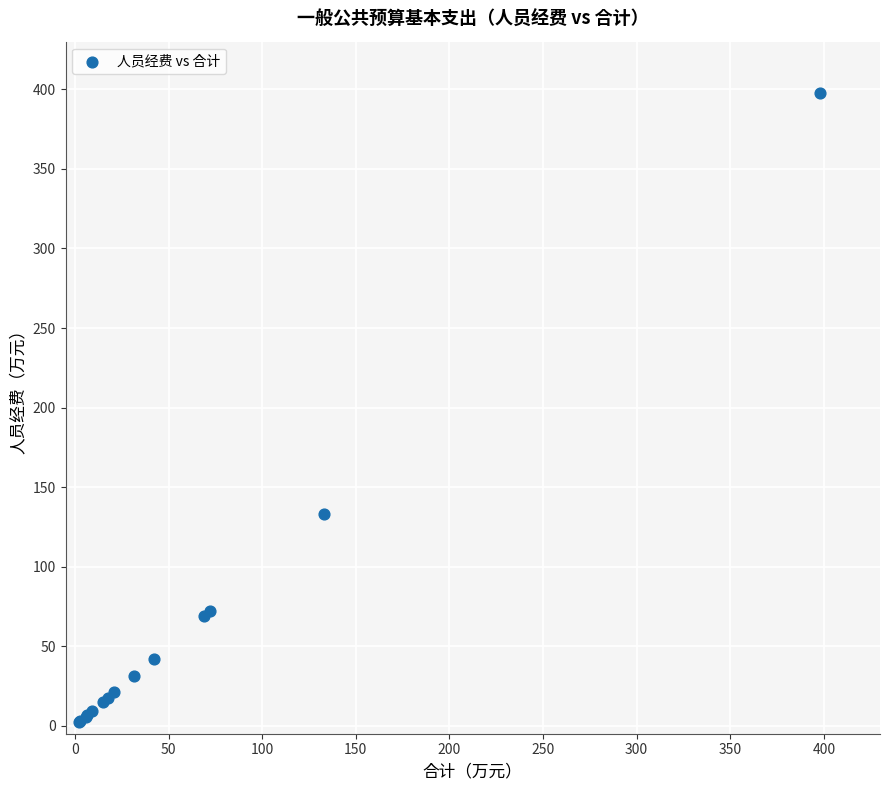

What Y value in the scatter plot is closest to 200?

133.0